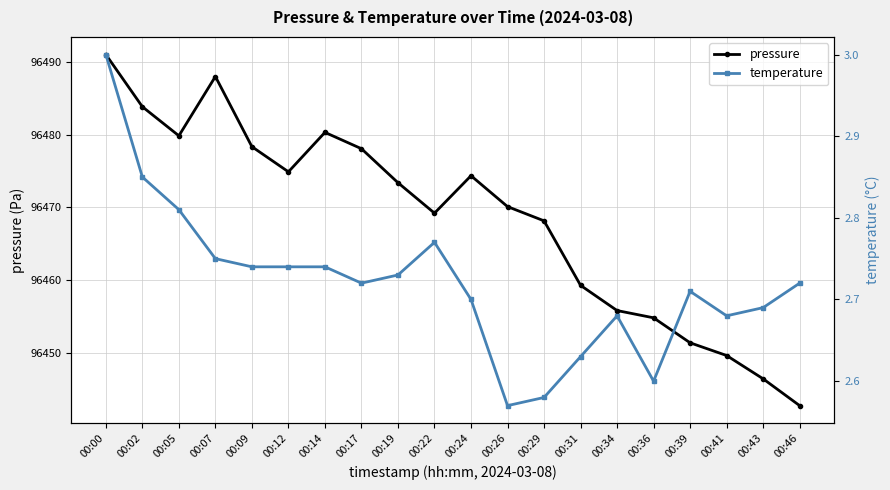

At 00:31, list the series in order from largest to smallest.

pressure, temperature